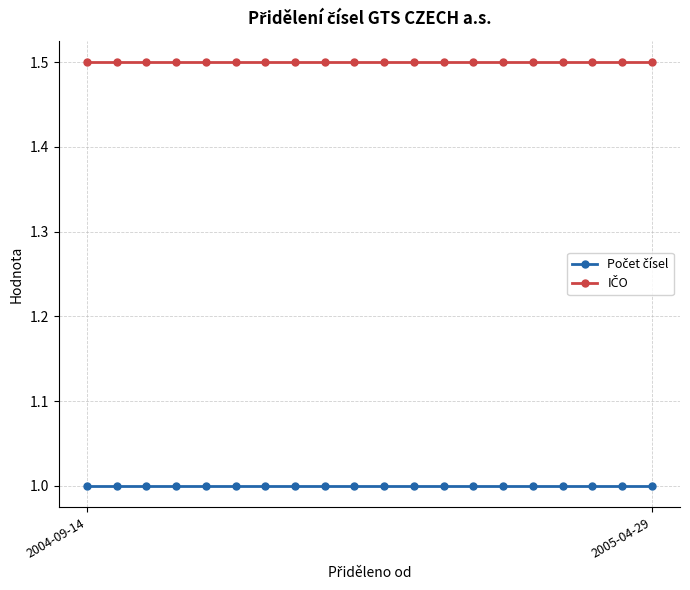

What is the minimum value shown in the chart?

1.0